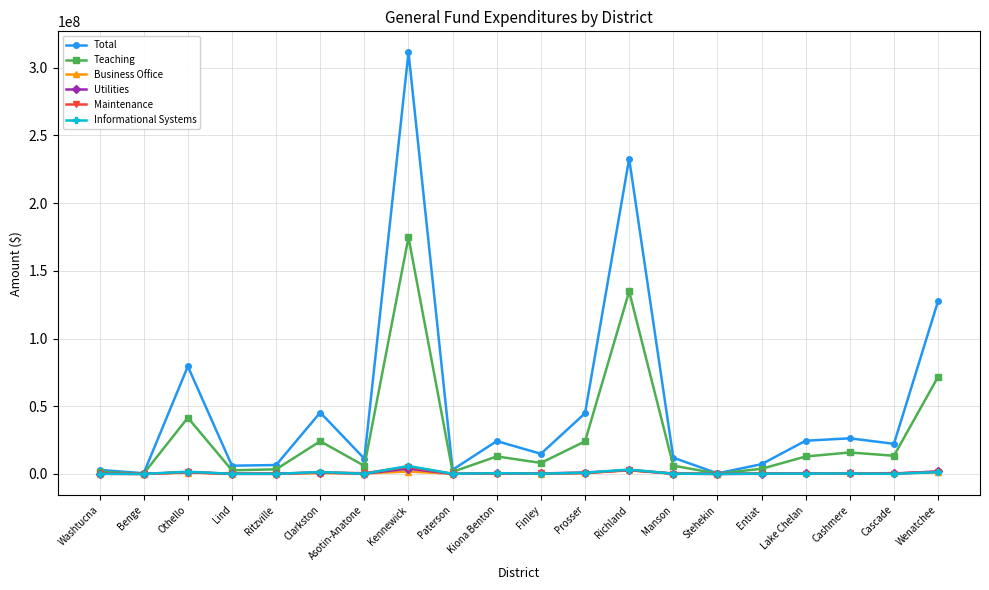

Where is Teaching nearest to the value 87471914?

Wenatchee